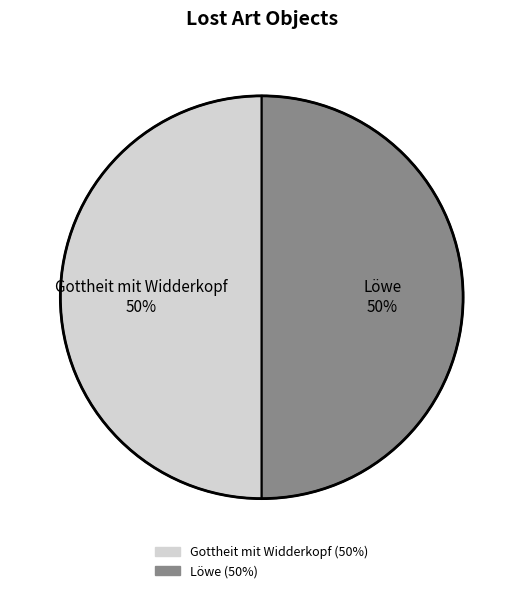

How many slices are in this pie chart?

2